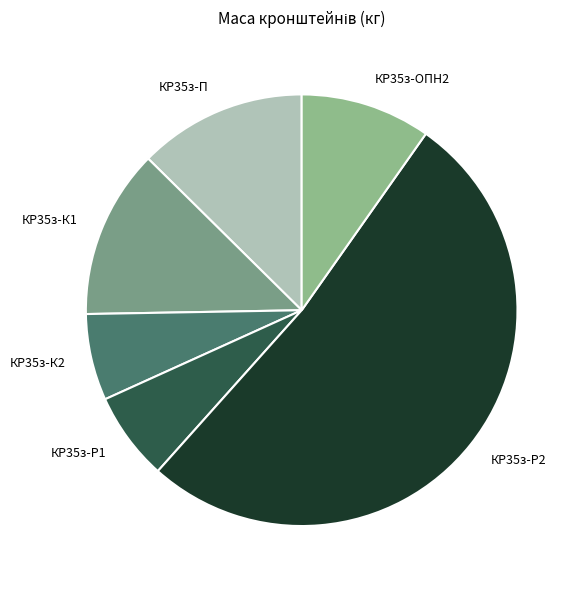

Which has a higher value, КР35з-ОПН2 or КР35з-Р2?

КР35з-Р2